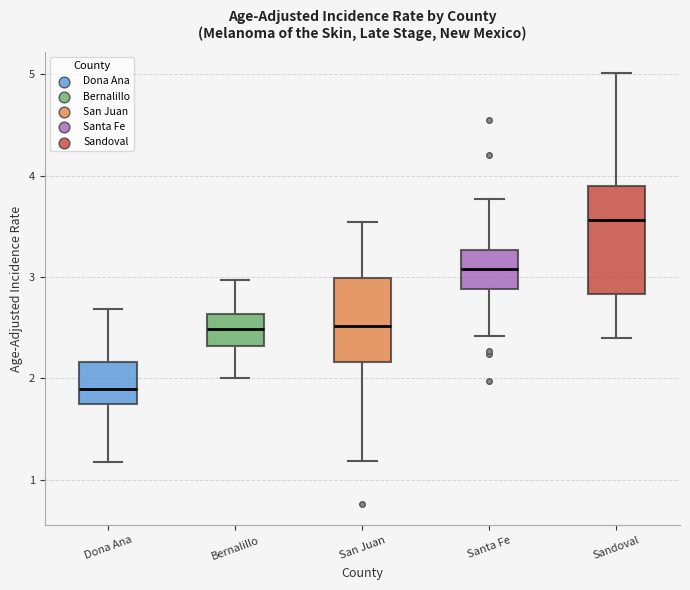

Which box's median line is the lowest?

Dona Ana